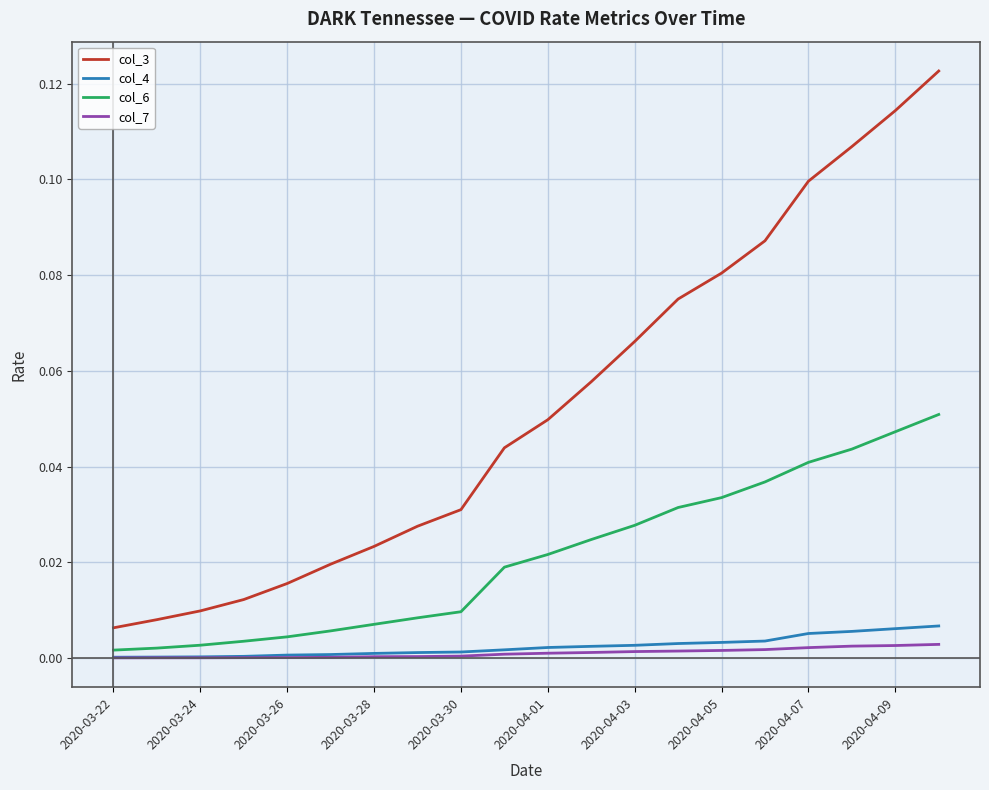

Which series has the largest total across all categories?

col_3